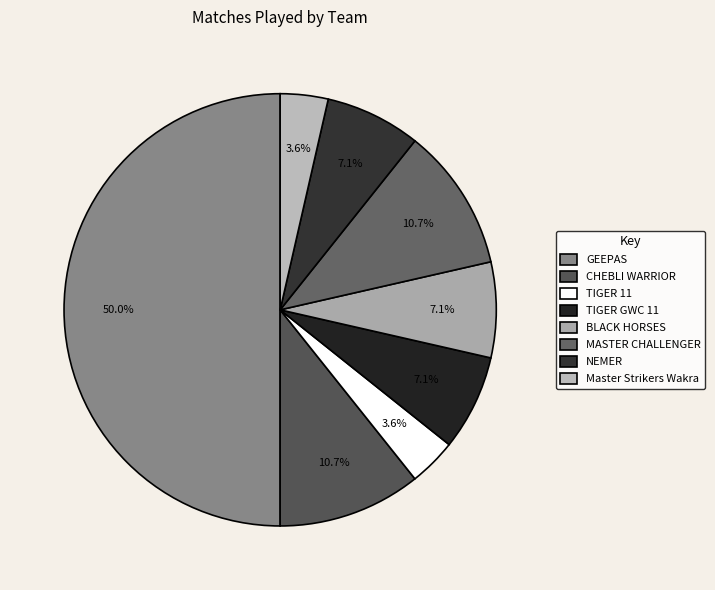

Does NEMER account for over 50% of the chart?

No